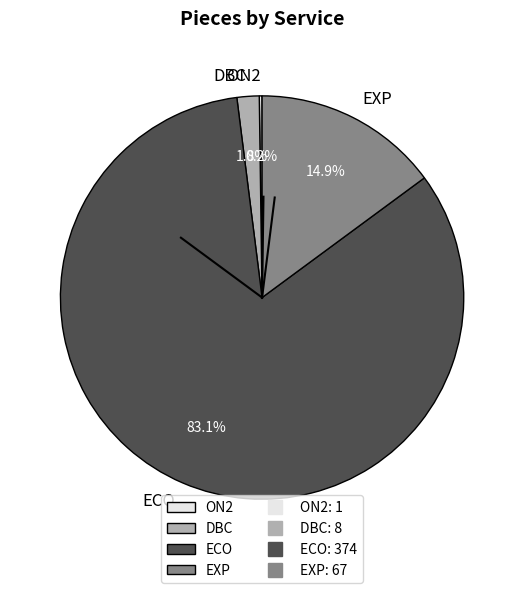

What is the largest slice in the pie chart?

ECO